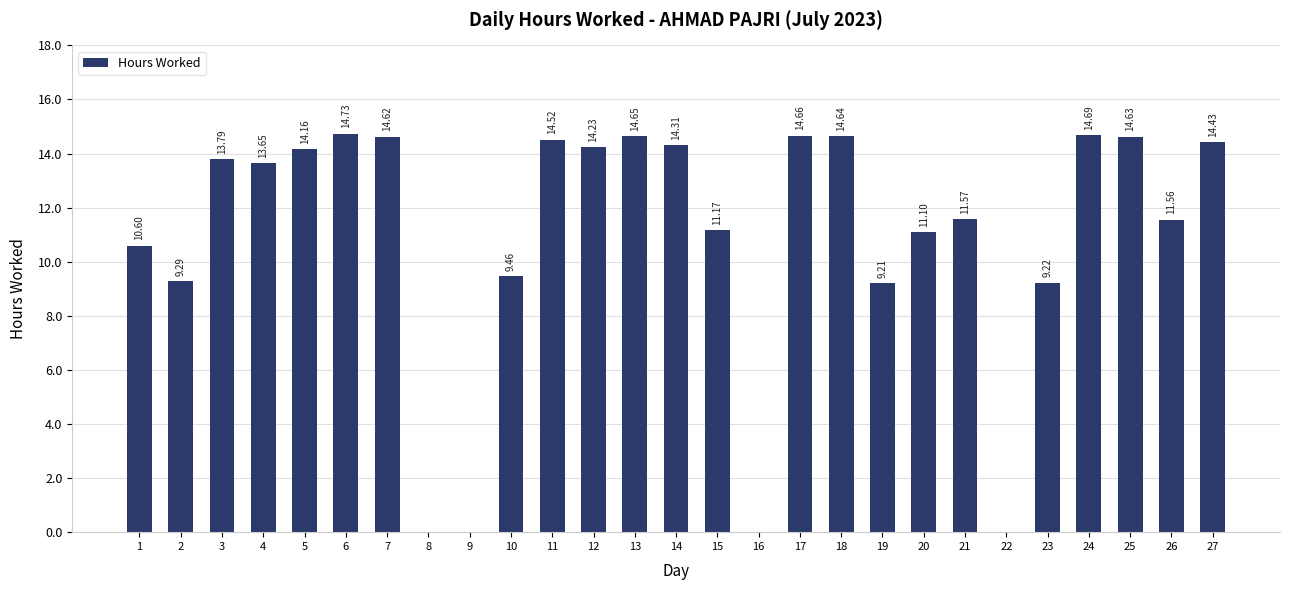

How many values are above zero?

23